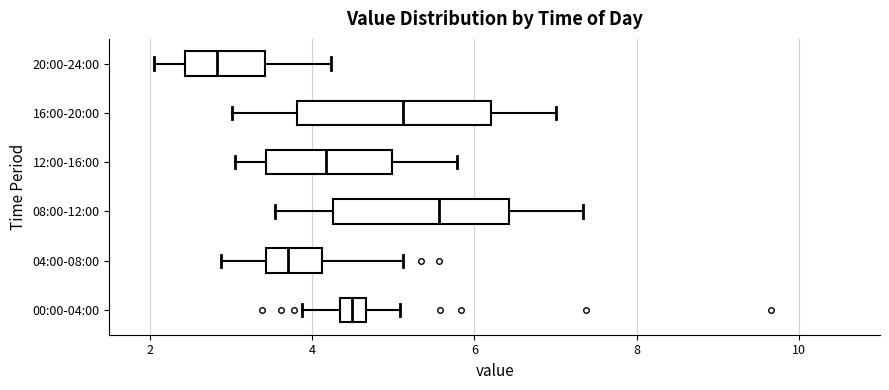

Where does the right whisker of the box for 20:00-24:00 end on the x-axis? The values are not printed on the chart, so give them approximately, as read against the axis.

4.2